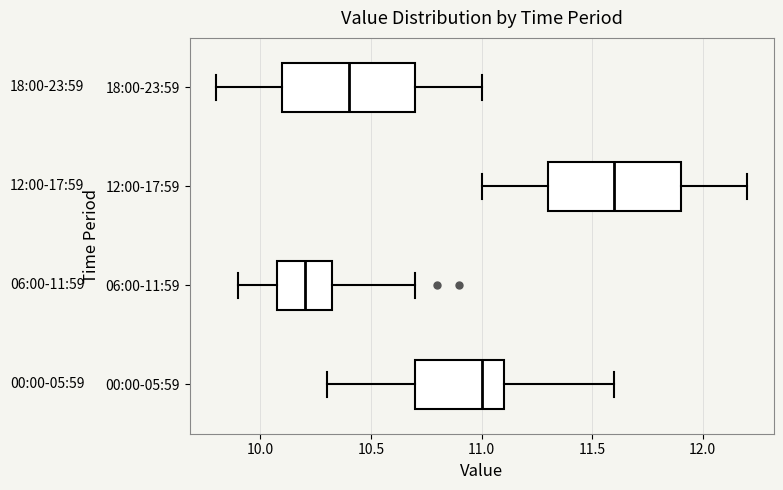

Which box has the furthest to the right median line?

12:00-17:59